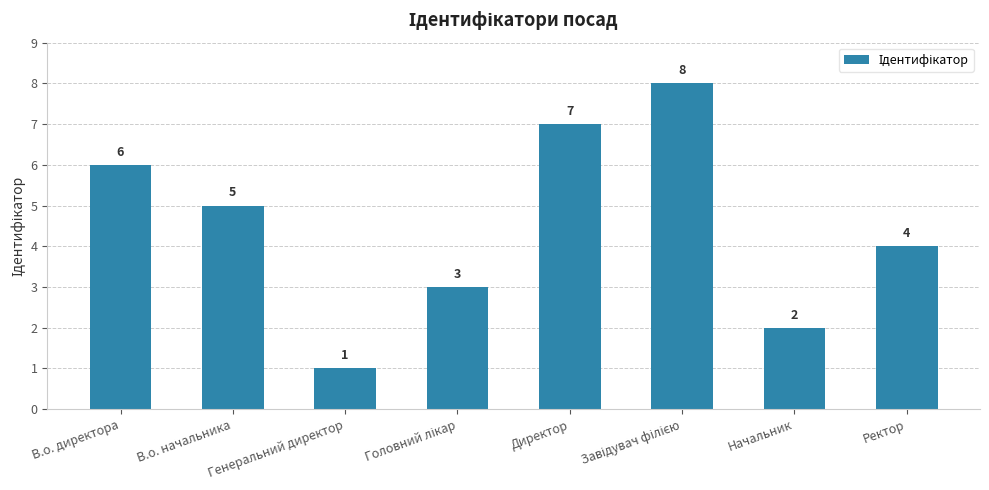

Between В.о. начальника and В.о. директора, which is larger?

В.о. директора